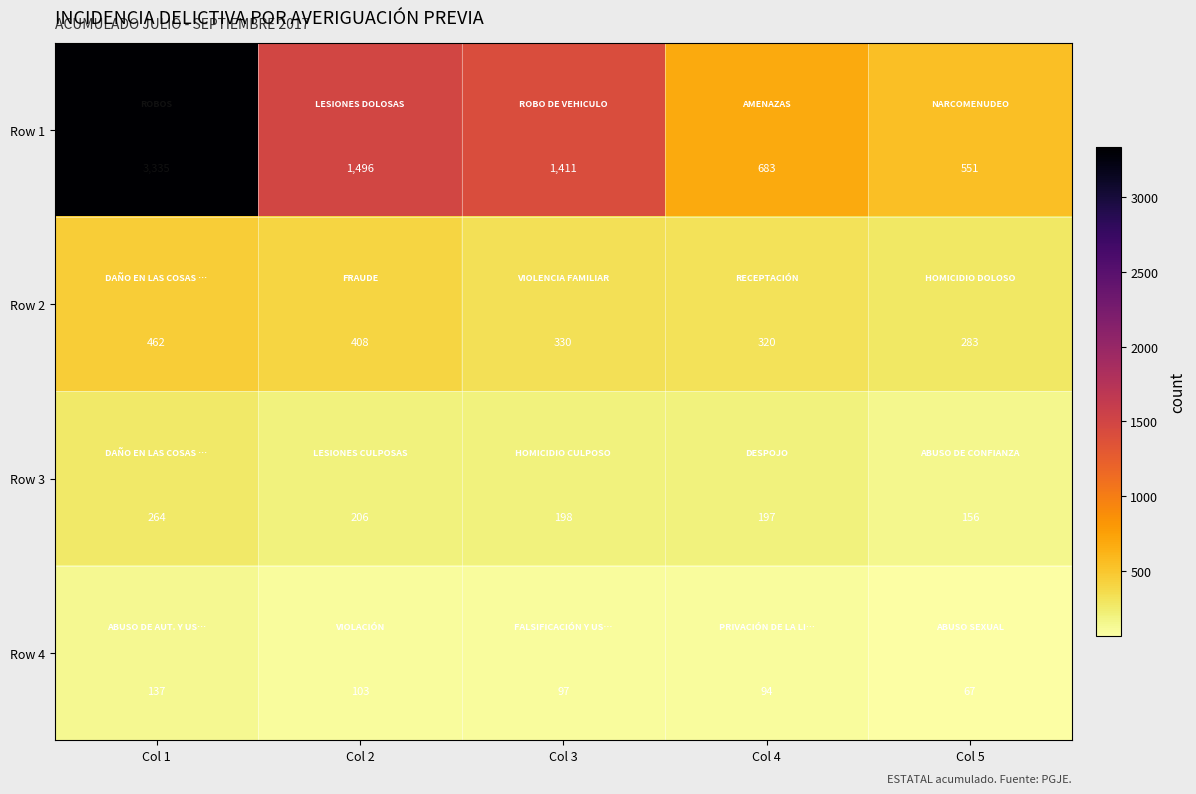

Rank the series at Col 4 from lowest to highest value.

Row 4, Row 3, Row 2, Row 1